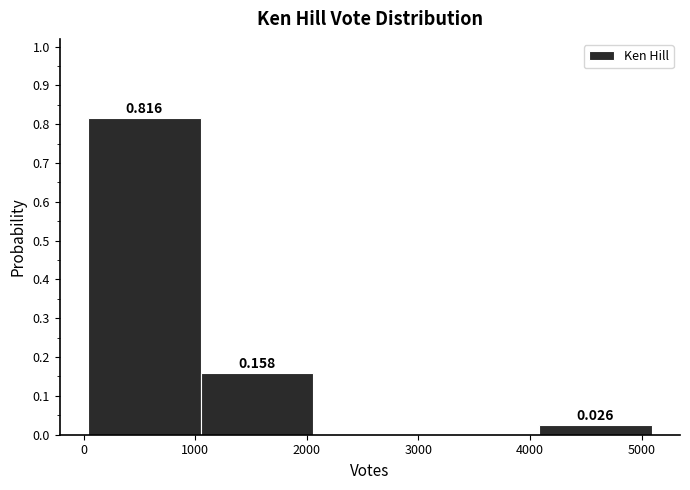

Which range on the x-axis has the tallest bar?

0 to 1000